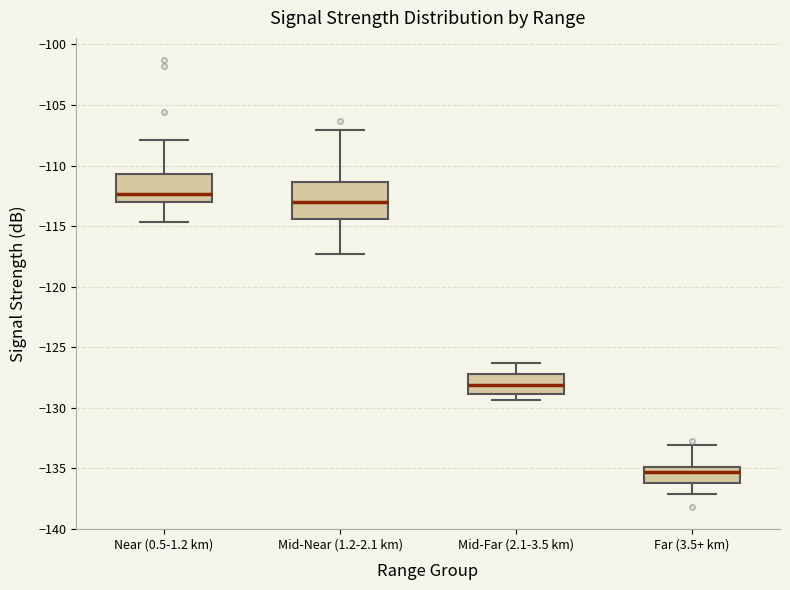

Reading left to right, transcribe this box plot: for each box, give where its median line is, the range the box spans, and where its two whiskers end, as read against the y-axis. The values are not printed on the chart, so give them approximately, as read against the axis.

Near (0.5-1.2 km): median -112.5, box -113.0 to -110.5, whiskers -114.5 to -108.0
Mid-Near (1.2-2.1 km): median -113.0, box -114.5 to -111.5, whiskers -117.5 to -107.0
Mid-Far (2.1-3.5 km): median -128.0, box -129.0 to -127.0, whiskers -129.5 to -126.5
Far (3.5+ km): median -135.5, box -136.0 to -135.0, whiskers -137.0 to -133.0